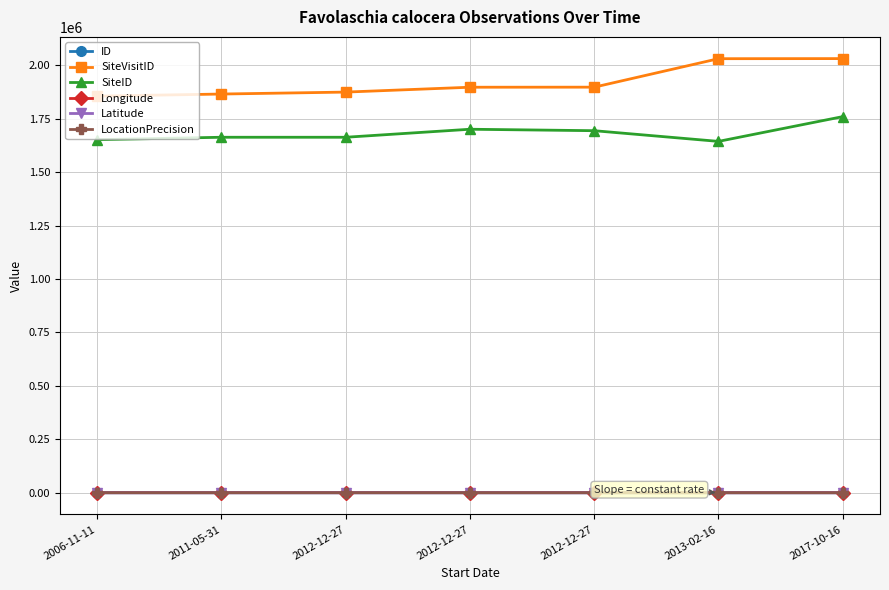

How many lines are shown in the chart?

6